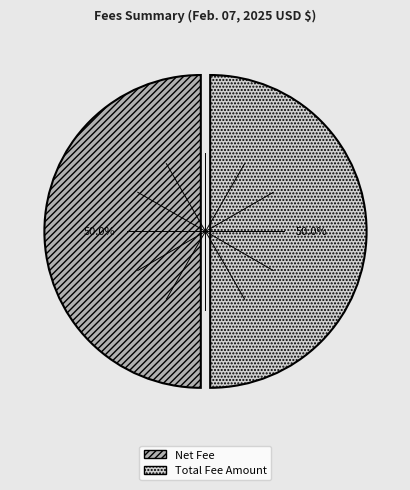

The Total Fee Amount slice represents 63% of the pie. True or false?

False